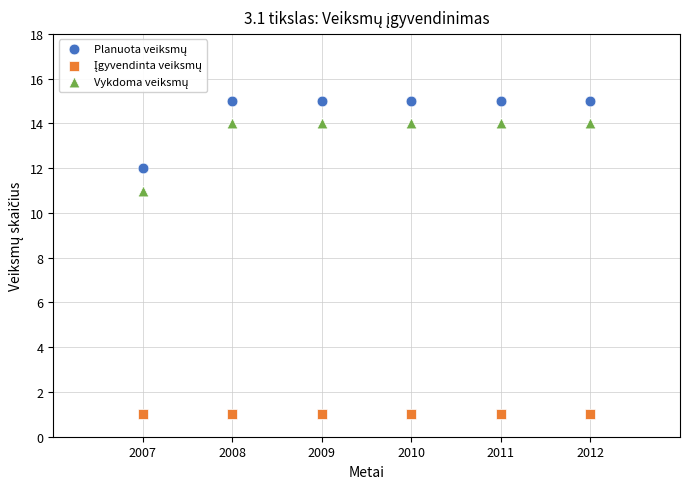

Across all series, what Y value is closest to 8?

11